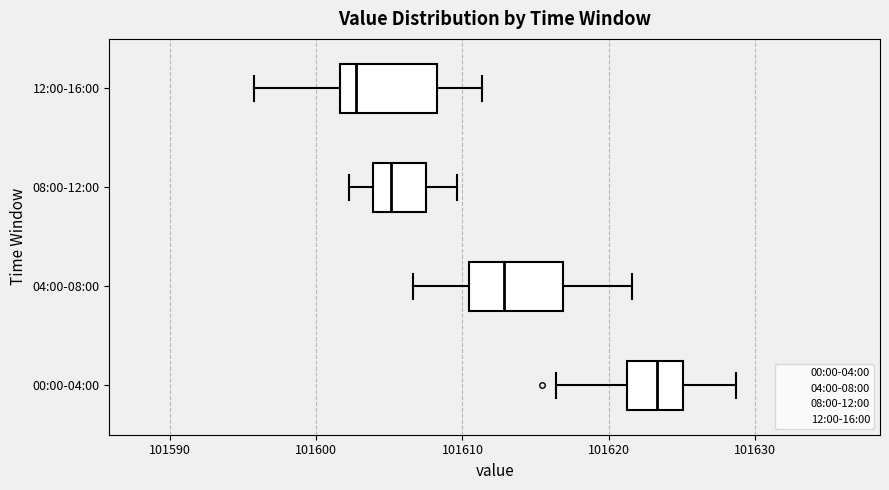

Reading bottom to top, transcribe this box plot: for each box, give where its median line is, the range the box spans, and where its two whiskers end, as read against the x-axis. The values are not printed on the chart, so give them approximately, as read against the axis.

00:00-04:00: median 101623, box 101621 to 101625, whiskers 101616 to 101629
04:00-08:00: median 101613, box 101610 to 101617, whiskers 101607 to 101622
08:00-12:00: median 101605, box 101604 to 101608, whiskers 101602 to 101610
12:00-16:00: median 101603, box 101602 to 101608, whiskers 101596 to 101611